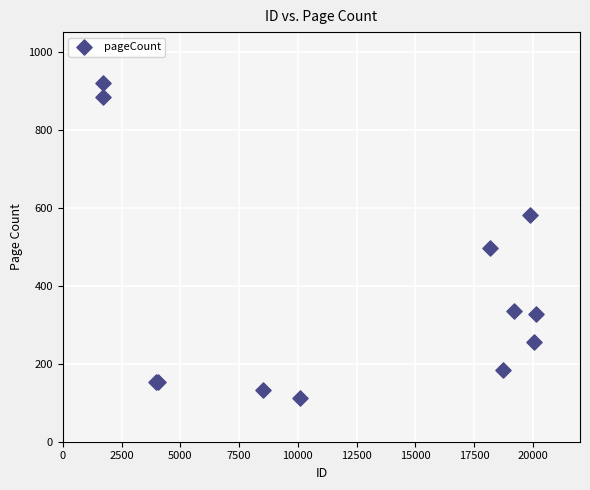

What Y value in the scatter plot is closest to 516?

496